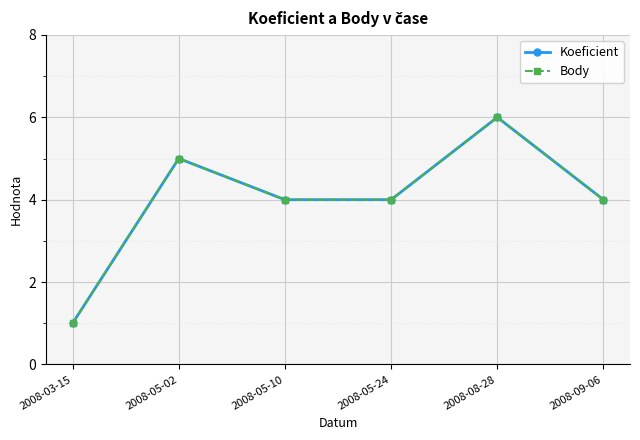

Does the chart have visible grid lines?

Yes